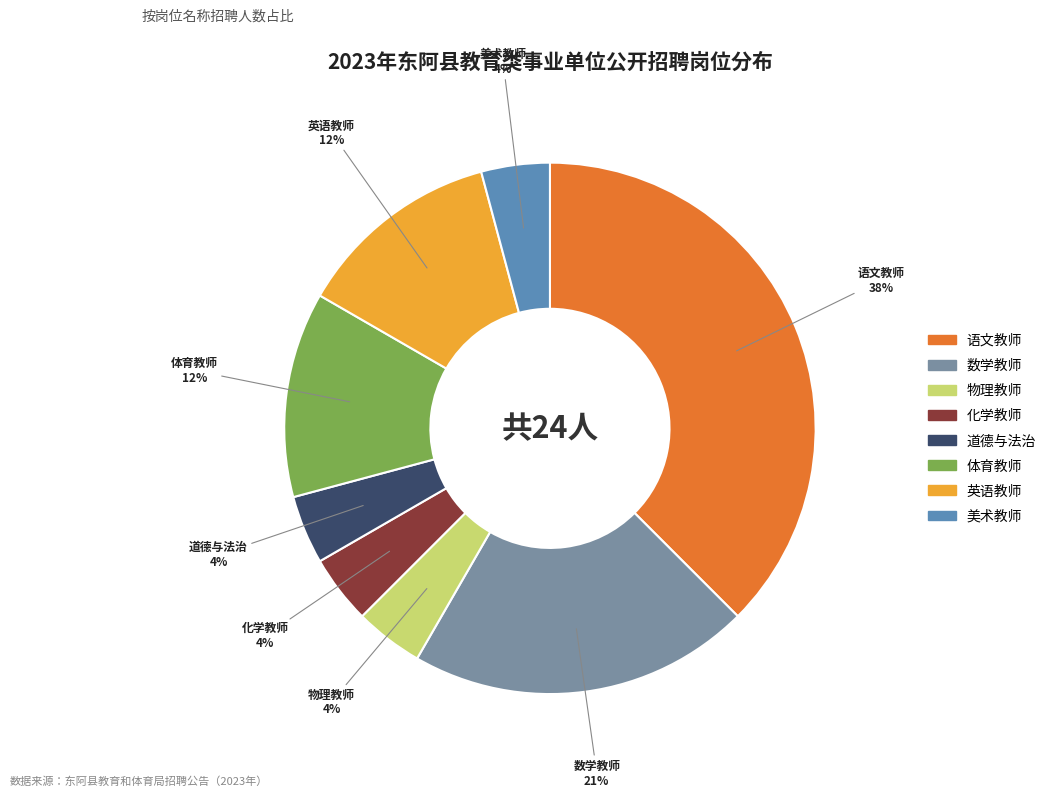

To the nearest percent, what is the difference between the 数学教师 and 语文教师 slice percentages?

17%